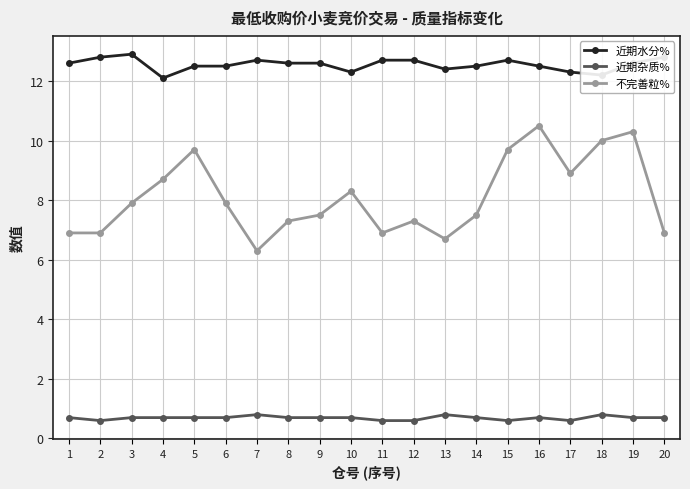

Where is the first local minimum for 近期水分%?

4